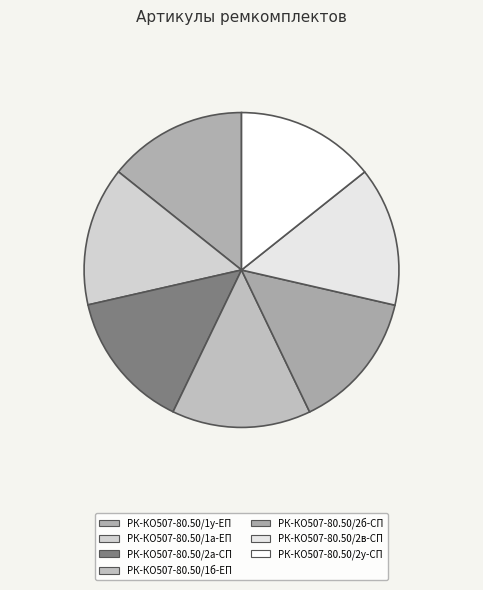

How many slices are in this pie chart?

7